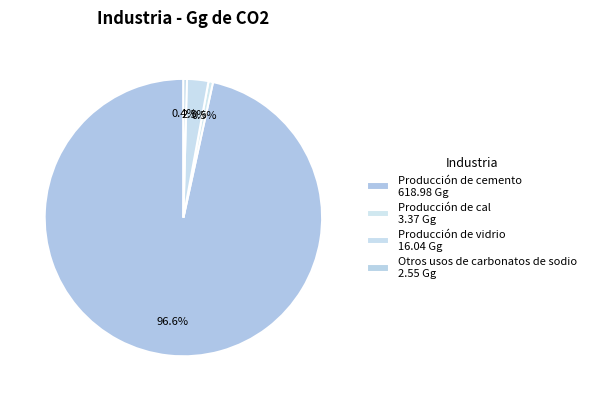

Which category has the biggest portion of the pie?

Producción de cemento